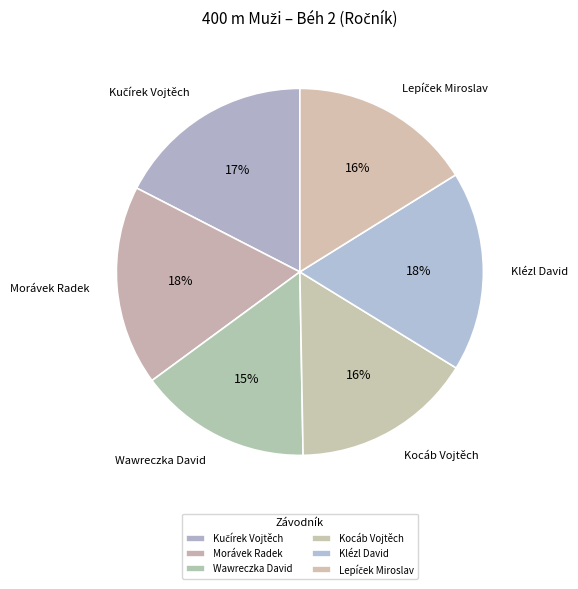

Is the sum of Wawreczka David and Klézl David greater than half?

No